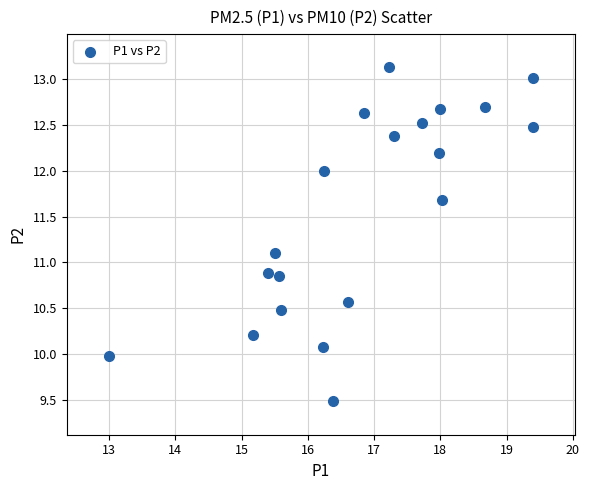

What is the range of X values (max minus min)?

6.4